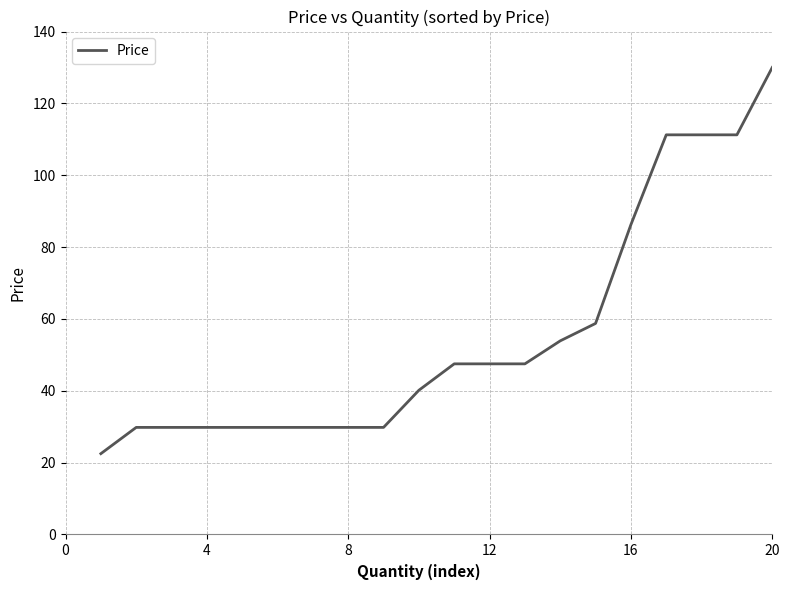

What is the difference between the maximum and minimum values?

107.5